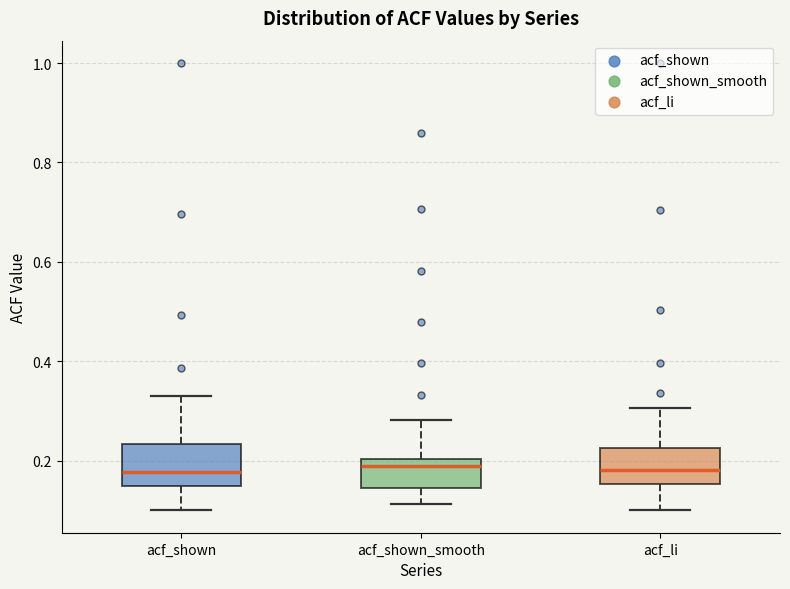

Reading left to right, read every box against the y-axis: the position of its median line, the range the box covers, and the ends of its whiskers. The values are not printed on the chart, so give them approximately, as read against the axis.

acf_shown: median 0.18, box 0.14 to 0.24, whiskers 0.10 to 0.34
acf_shown_smooth: median 0.20 (just below the box's upper edge), box 0.14 to 0.20, whiskers 0.12 to 0.28
acf_li: median 0.18, box 0.16 to 0.22, whiskers 0.10 to 0.30